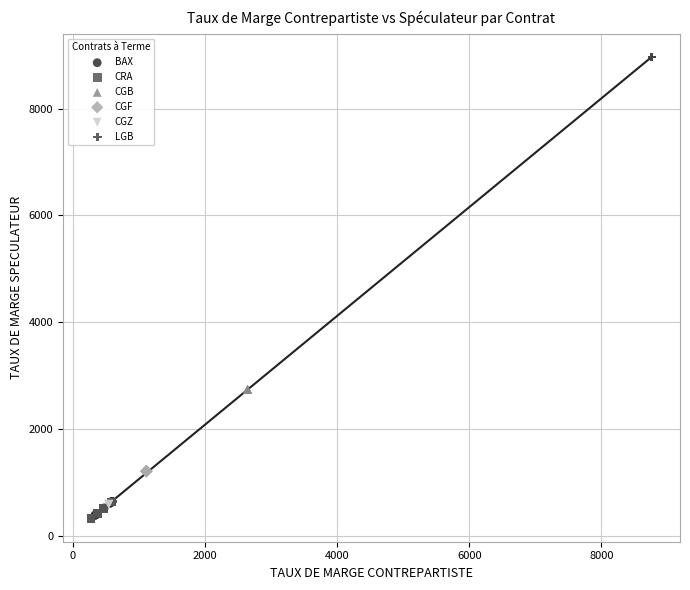

Which series contains the highest Y value?

LGB